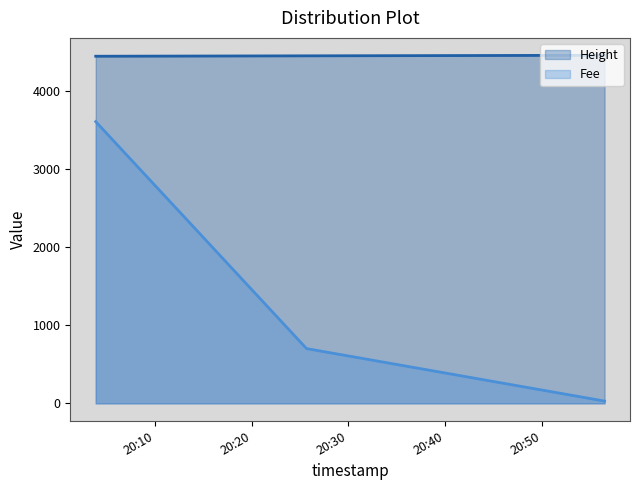

Is it true that Height equals 6547.7 at 2019-01-22 20:56:28?

False